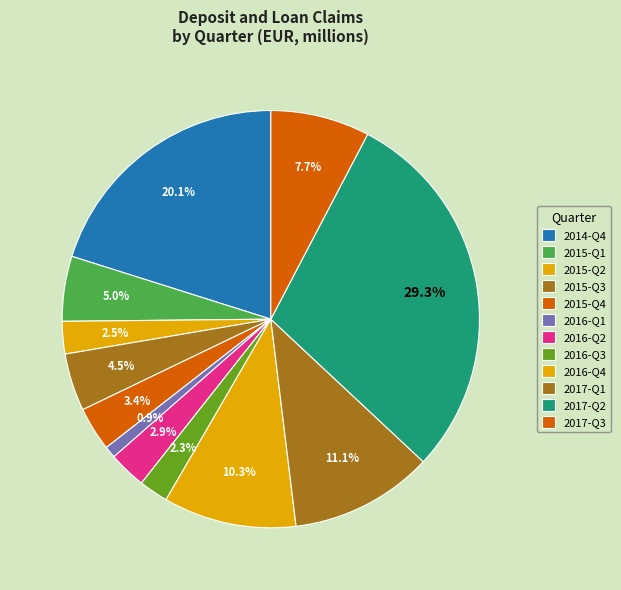

How many slices are in this pie chart?

12